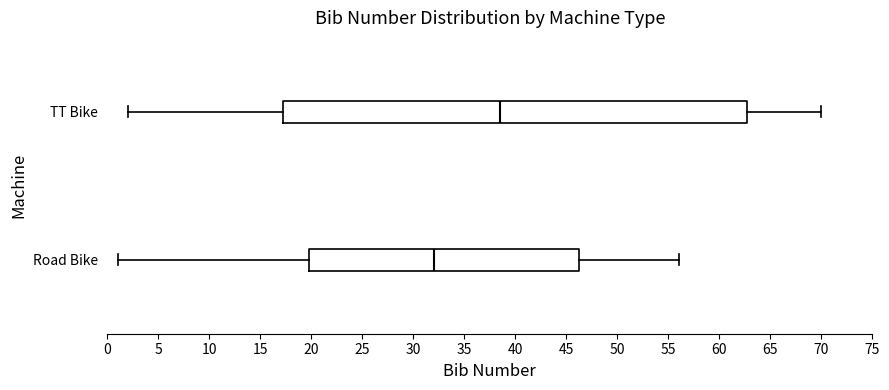

Which box has the furthest to the right median line?

TT Bike